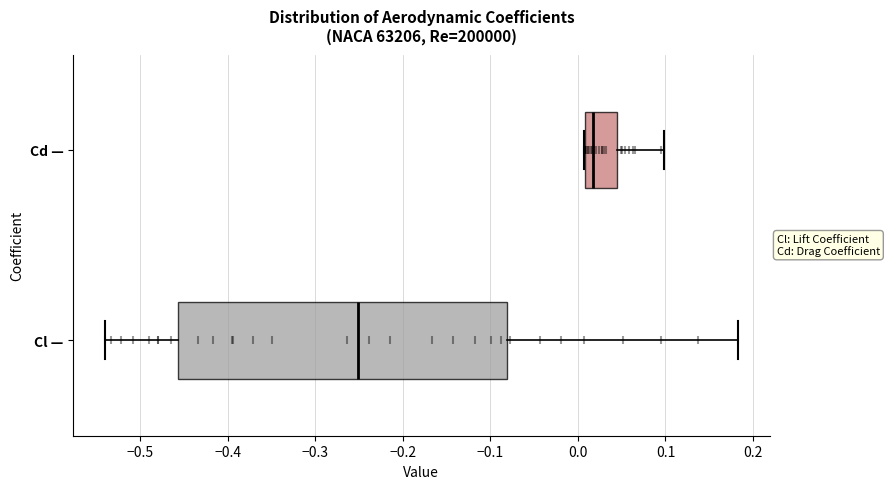

Where is the right edge of the box for Cl — on the x-axis? The values are not printed on the chart, so give them approximately, as read against the axis.

-0.08